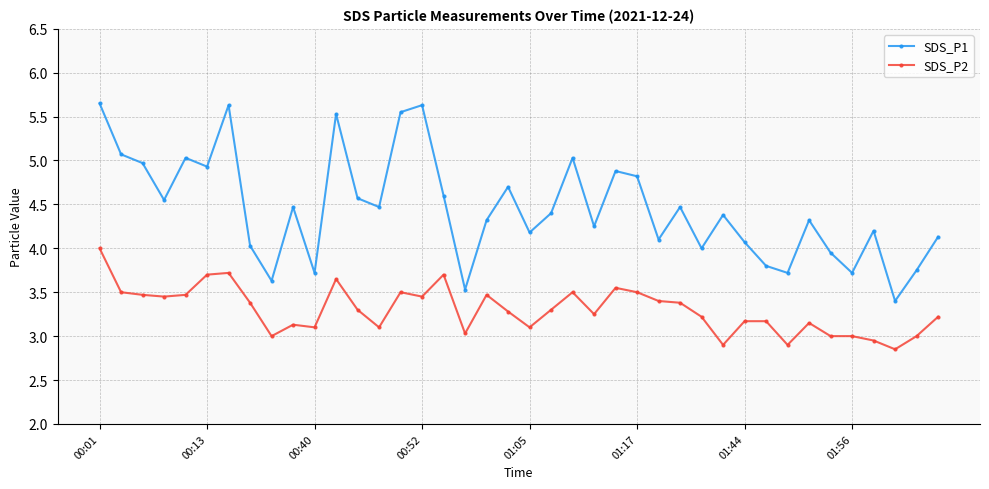

Which series has the largest range (max minus min)?

SDS_P1